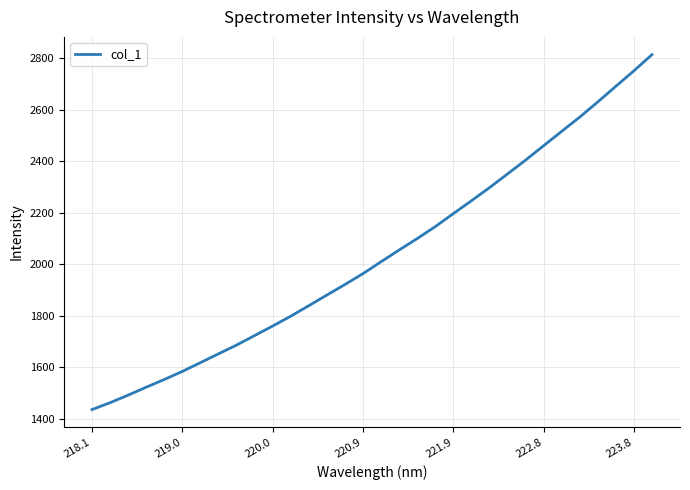

What is the difference between the maximum and minimum values?

1379.3